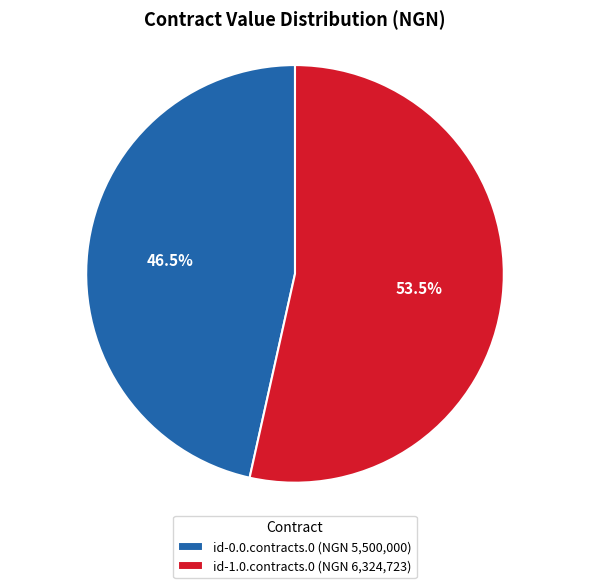

What is the ratio of the value at id-0.0.contracts.0 (NGN 5,500,000) to the value at id-1.0.contracts.0 (NGN 6,324,723)?

0.9